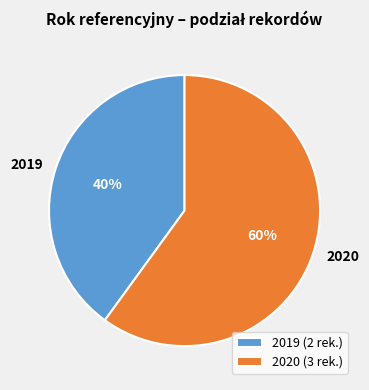

Is the sum of 2020 and 2019 greater than half?

Yes